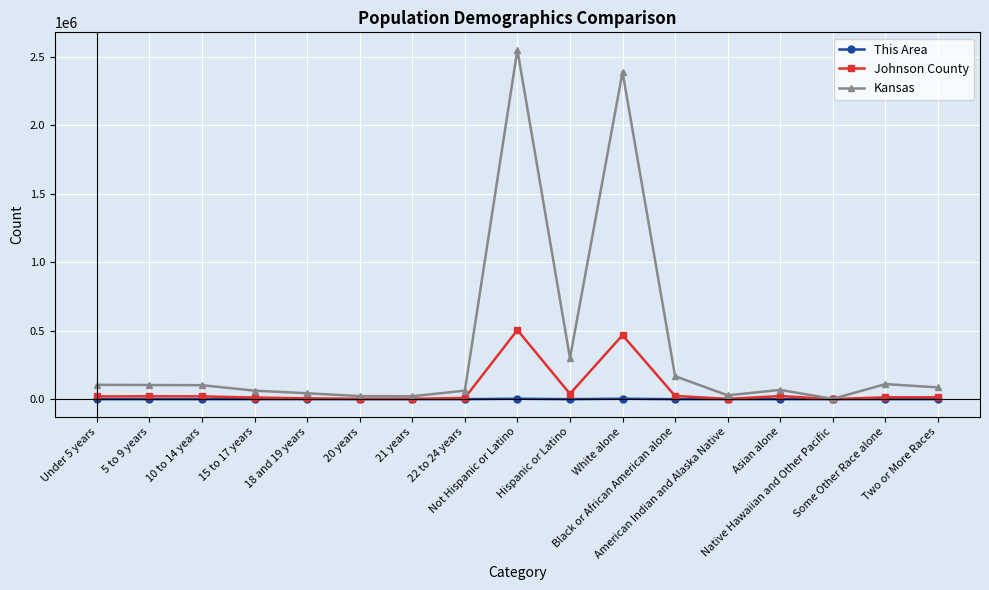

Where does the Kansas series first go above 85933?

Under 5 years